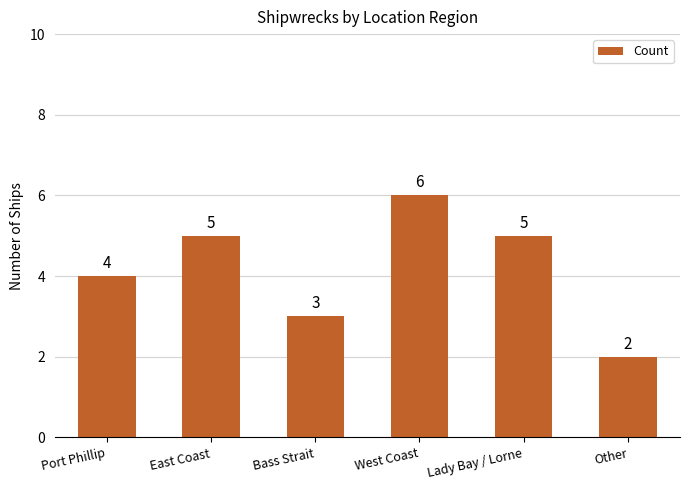

The chart shows a value of 5 at Lady Bay / Lorne. True or false?

True